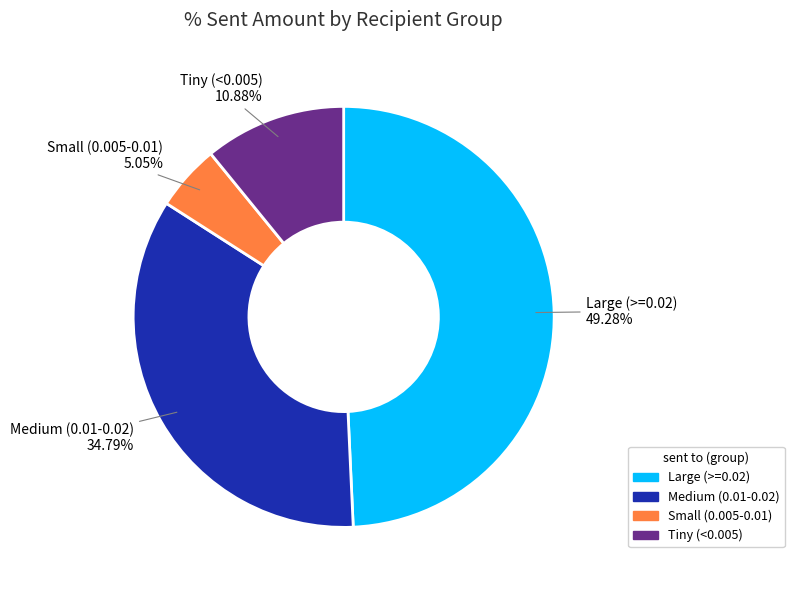

Is there a majority slice in this chart?

No